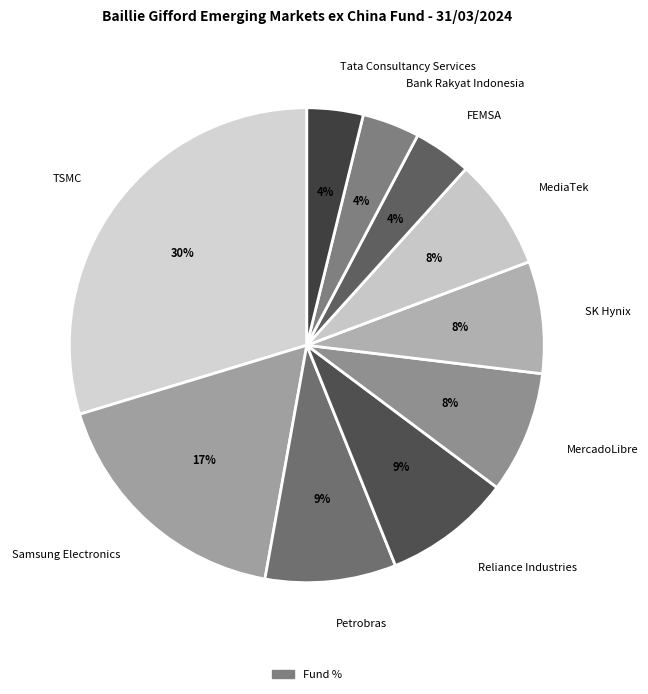

To the nearest percent, what portion does Petrobras represent?

9%